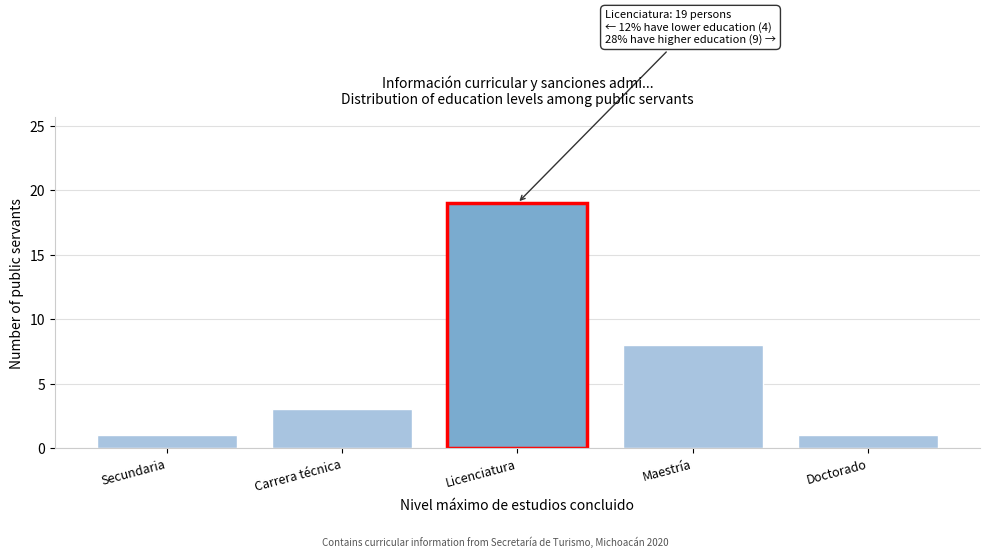

Reading left to right, extract all data points from this chart.

1	3	19	8	1